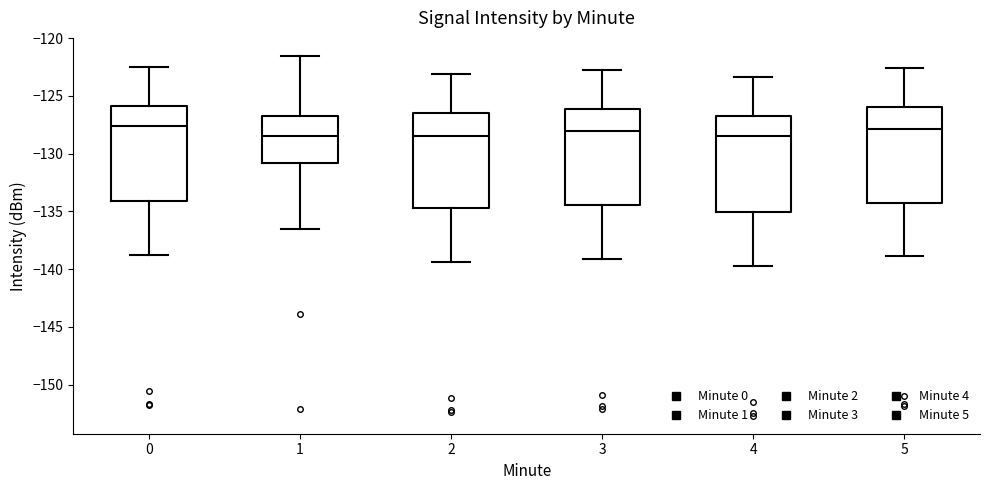

Reading left to right, read every box against the y-axis: the position of its median line, the range the box covers, and the ends of its whiskers. The values are not printed on the chart, so give them approximately, as read against the axis.

0: median -127.5, box -134.0 to -126.0, whiskers -139.0 to -122.5
1: median -128.5, box -131.0 to -127.0, whiskers -136.5 to -121.5
2: median -128.5, box -134.5 to -126.5, whiskers -139.5 to -123.0
3: median -128.0, box -134.5 to -126.0, whiskers -139.0 to -123.0
4: median -128.5, box -135.0 to -126.5, whiskers -139.5 to -123.5
5: median -128.0, box -134.0 to -126.0, whiskers -139.0 to -122.5